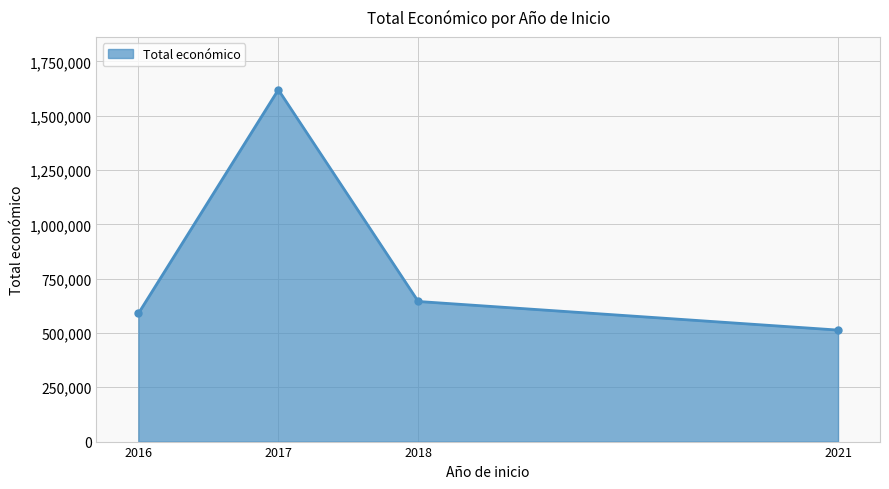

The value at 2016 is 1010432. True or false?

False